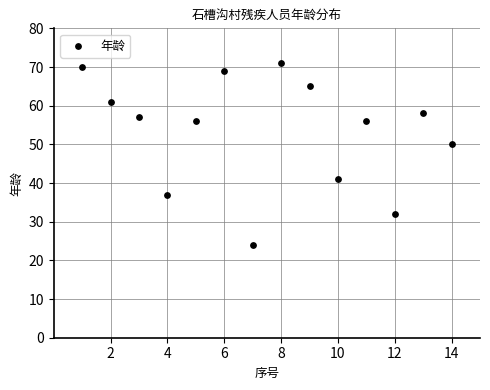

What is the range of Y values (max minus min)?

47